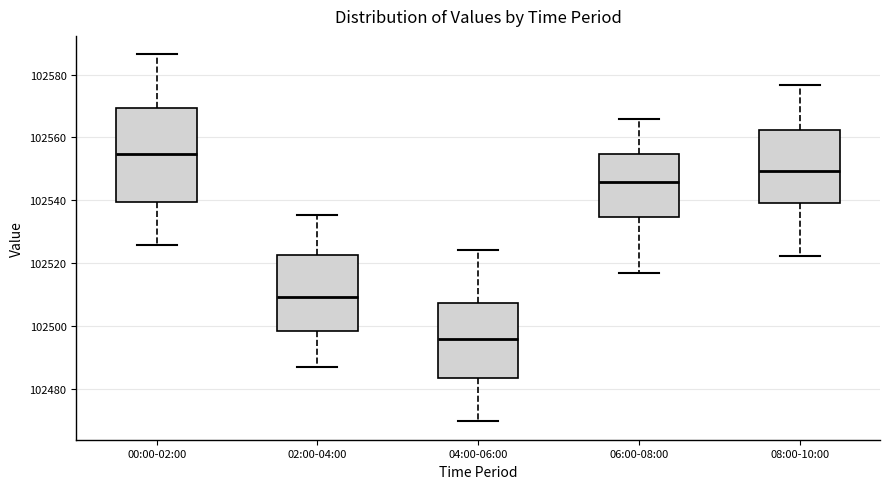

Reading left to right, read every box against the y-axis: the position of its median line, the range the box covers, and the ends of its whiskers. The values are not printed on the chart, so give them approximately, as read against the axis.

00:00-02:00: median 102554, box 102540 to 102570, whiskers 102526 to 102586
02:00-04:00: median 102510, box 102498 to 102522, whiskers 102488 to 102536
04:00-06:00: median 102496, box 102484 to 102508, whiskers 102470 to 102524
06:00-08:00: median 102546, box 102534 to 102554, whiskers 102516 to 102566
08:00-10:00: median 102550, box 102540 to 102562, whiskers 102522 to 102576